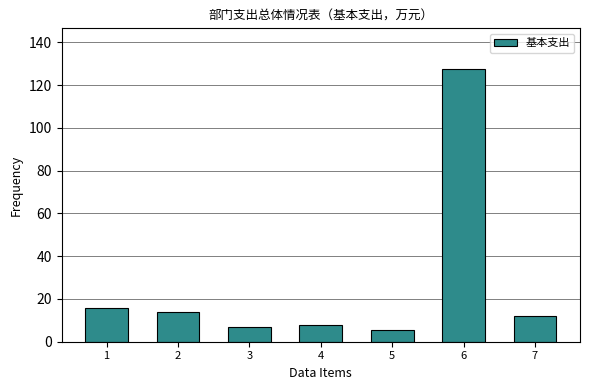

At which label is the value closest to 66?

1